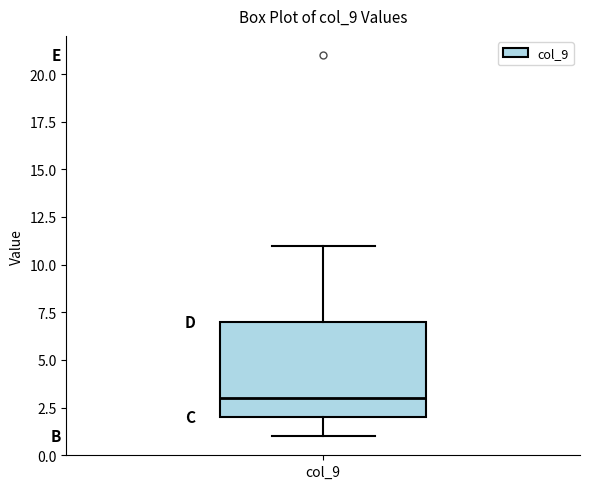

Read this box plot against the y-axis: the position of the median line, the range covered by the box, and the ends of both whiskers. The values are not printed on the chart, so give them approximately, as read against the axis.

median 3, box 2 to 7, whiskers 1 to 11